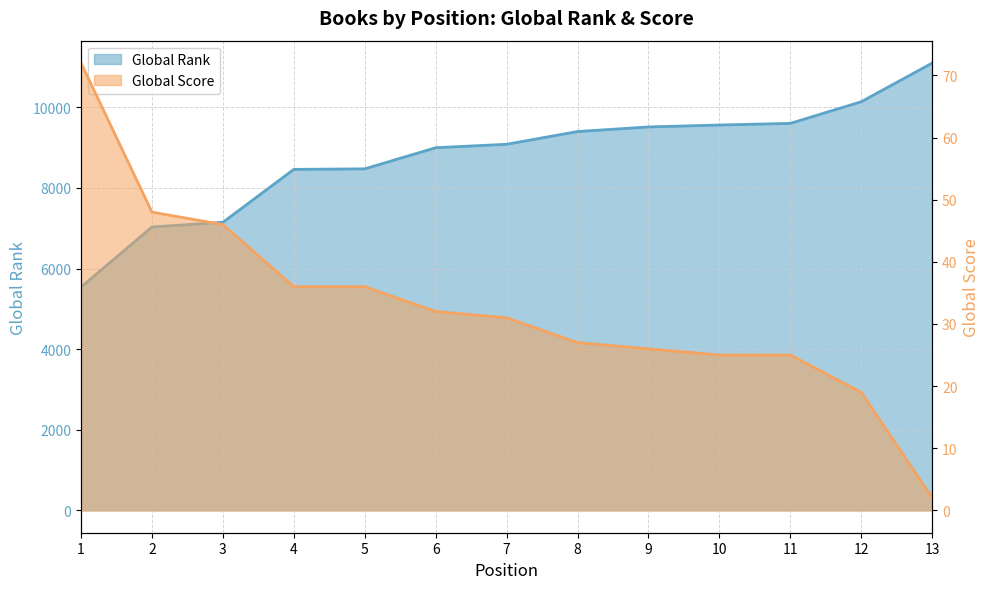

Rank the series by their maximum value, from highest to lowest.

Global Rank, Global Score